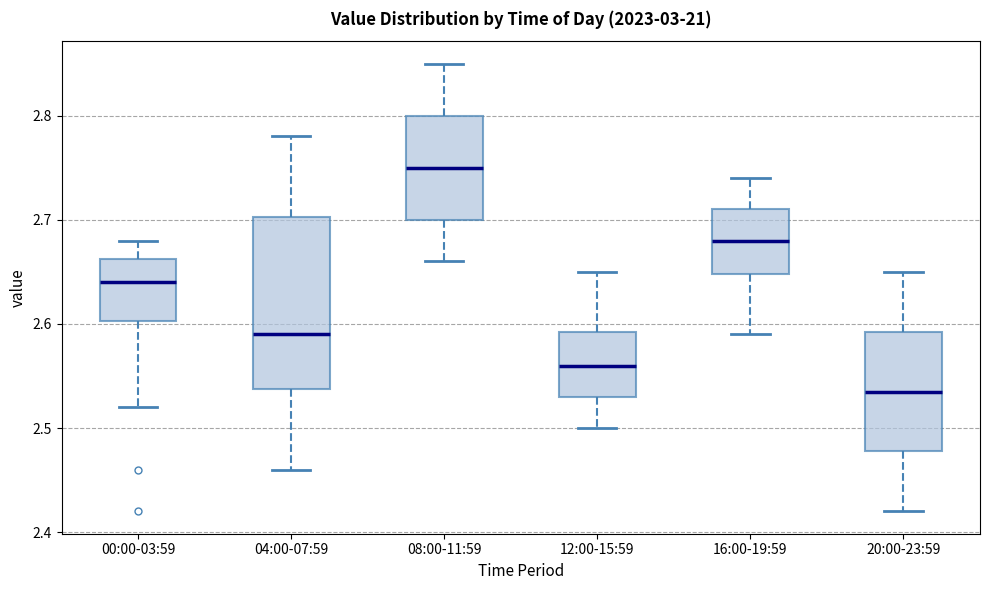

Reading left to right, read every box against the y-axis: the position of its median line, the range the box covers, and the ends of its whiskers. The values are not printed on the chart, so give them approximately, as read against the axis.

00:00-03:59: median 2.64, box 2.60 to 2.66, whiskers 2.52 to 2.68
04:00-07:59: median 2.59, box 2.54 to 2.70, whiskers 2.46 to 2.78
08:00-11:59: median 2.75, box 2.70 to 2.80, whiskers 2.66 to 2.85
12:00-15:59: median 2.56, box 2.53 to 2.59, whiskers 2.50 to 2.65
16:00-19:59: median 2.68, box 2.65 to 2.71, whiskers 2.59 to 2.74
20:00-23:59: median 2.54, box 2.48 to 2.59, whiskers 2.42 to 2.65